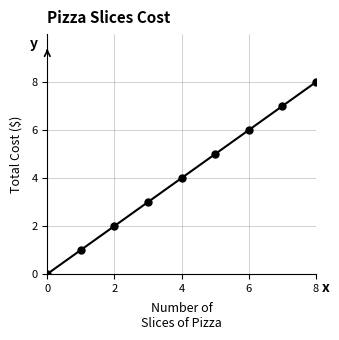

What is the maximum value shown in the chart?

8